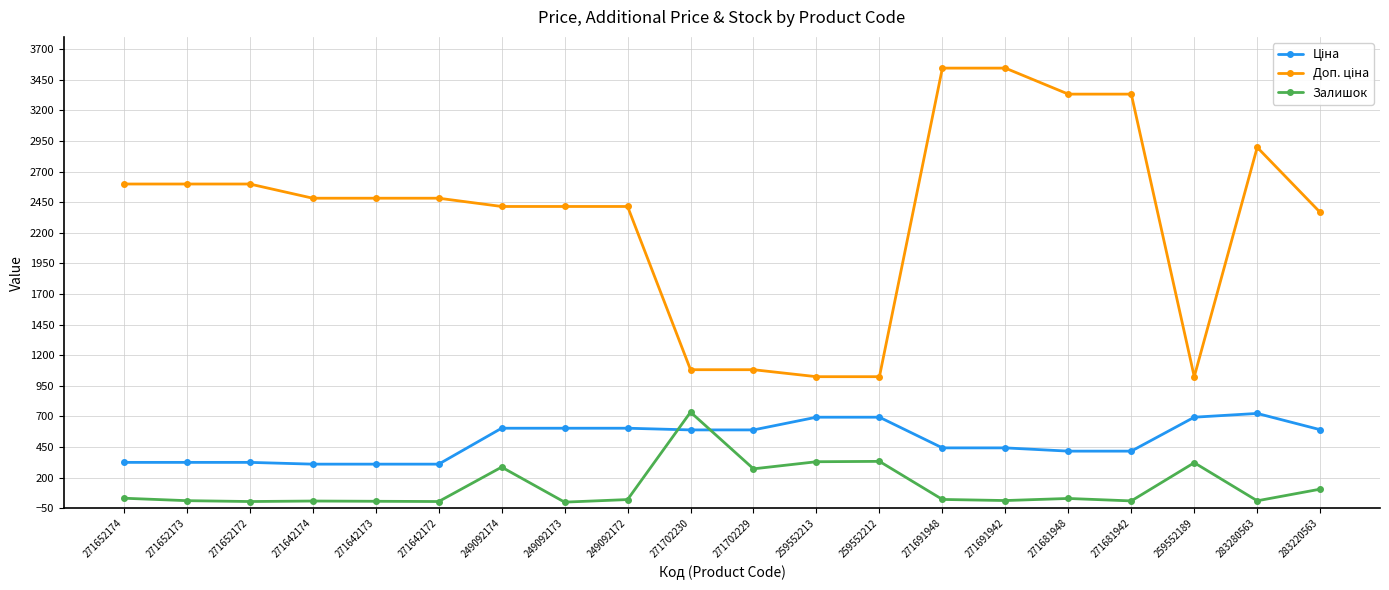

What is the sum of the Залишок values at 271691948 and 271702230?

757.0